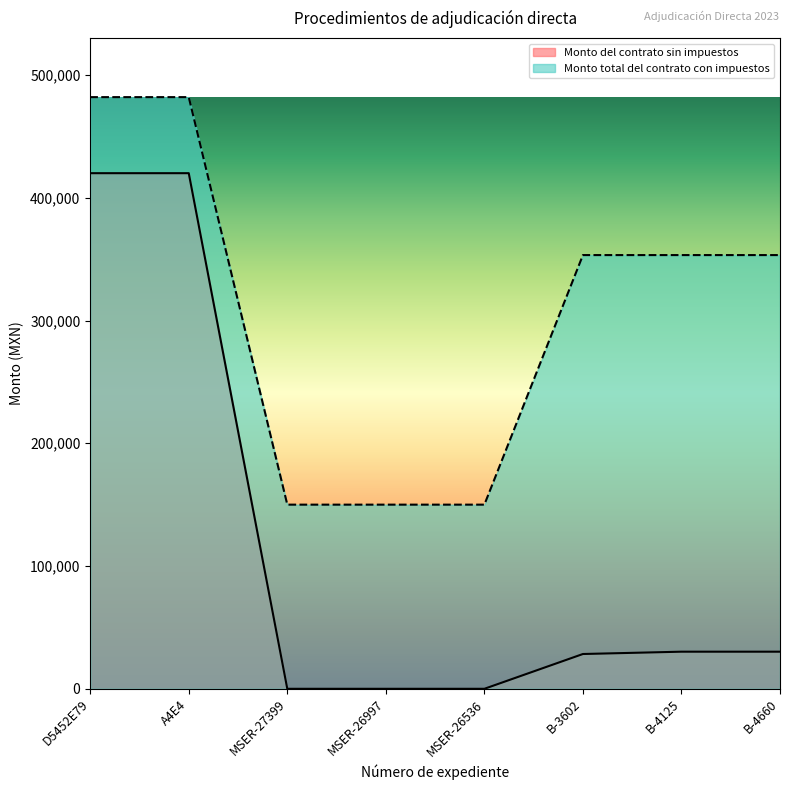

Reading left to right, list all the values displayed in this chart.

Monto del contrato sin impuestos: 420000.0	420000.0	0.2	0.2	0.2	28339.2	30228.5	30228.5
Monto total del contrato con impuestos: 481950.0	481950.0	150000.0	150000.0	150000.0	353295.4	353295.4	353295.4